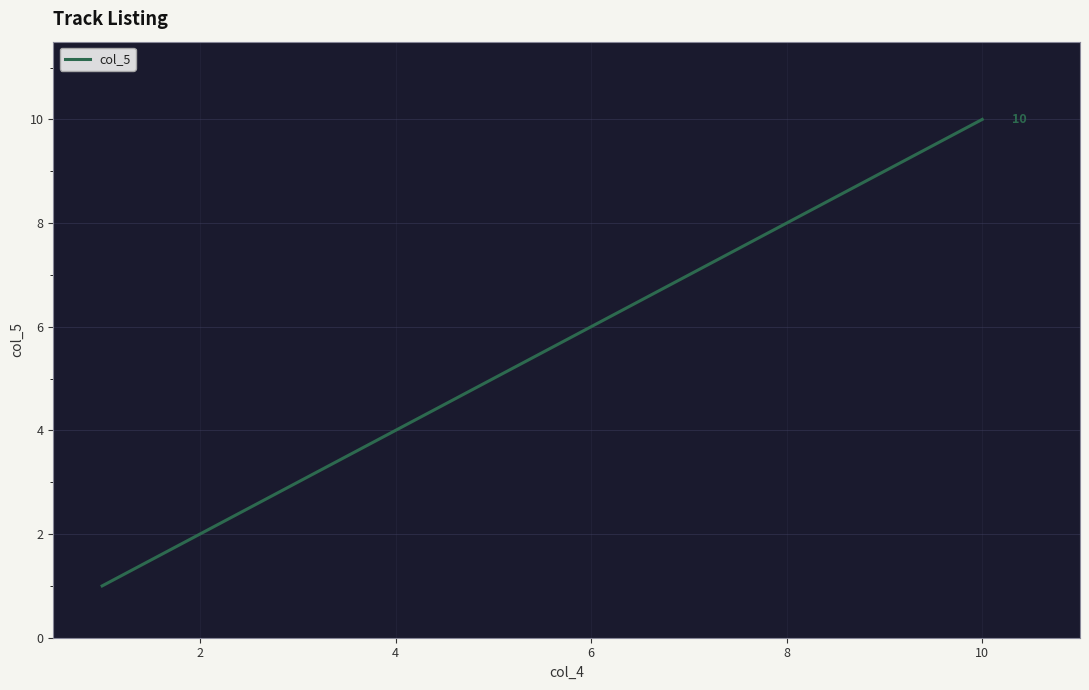

Does the chart have visible grid lines?

Yes